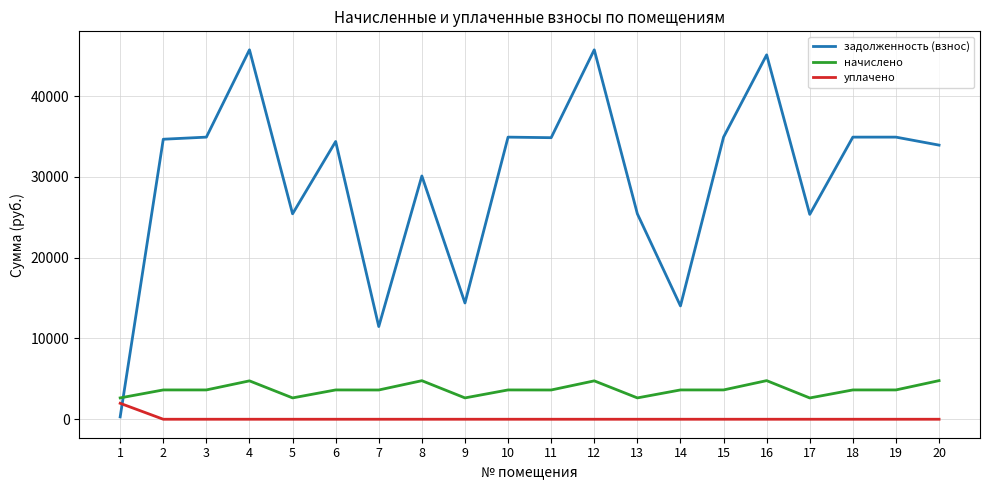

Which series has the largest total across all categories?

задолженность (взнос)